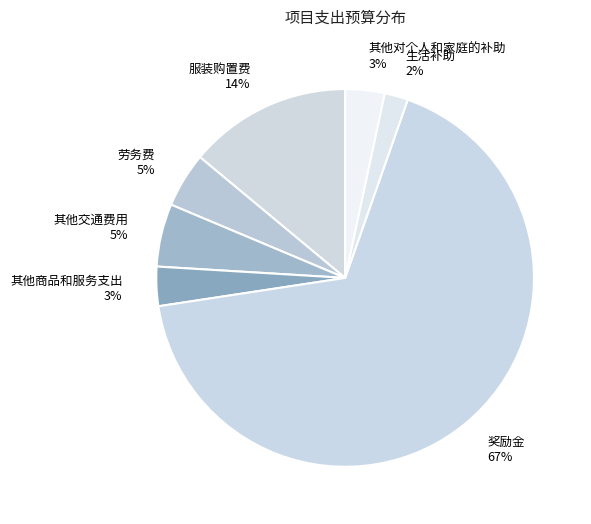

To the nearest percent, what is the average slice percentage?

14%